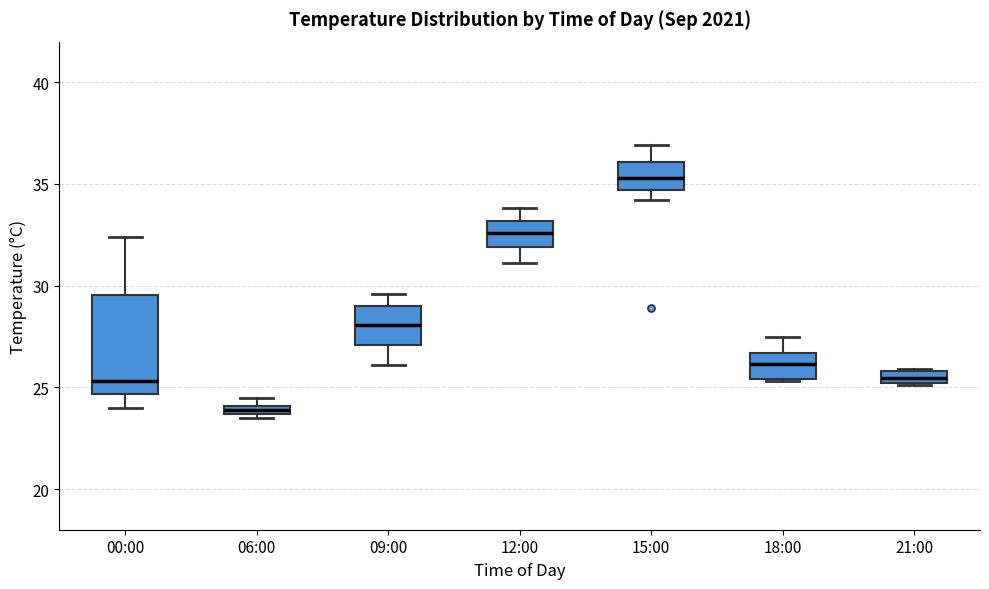

Which box has the lowest median line?

06:00